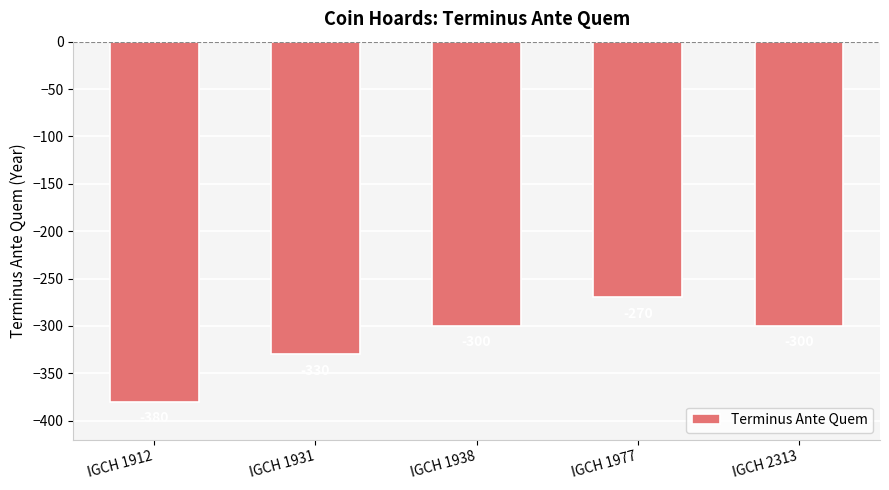

Reading left to right, what are all the values shown in this chart?

IGCH 1912=-380	IGCH 1931=-330	IGCH 1938=-300	IGCH 1977=-270	IGCH 2313=-300